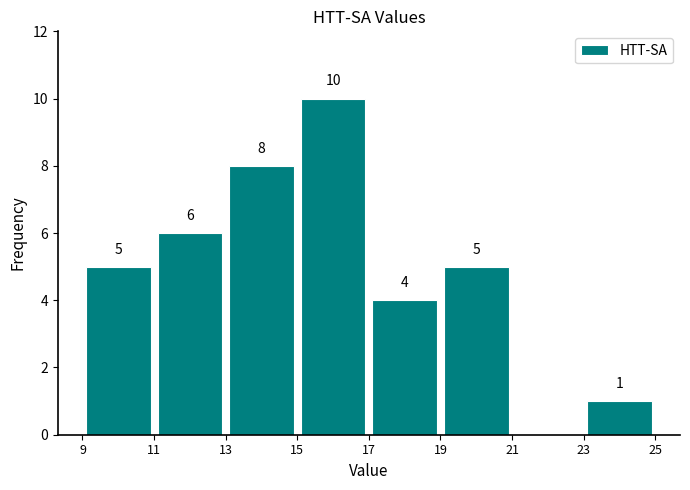

Which range on the x-axis has the tallest bar?

15 to 17